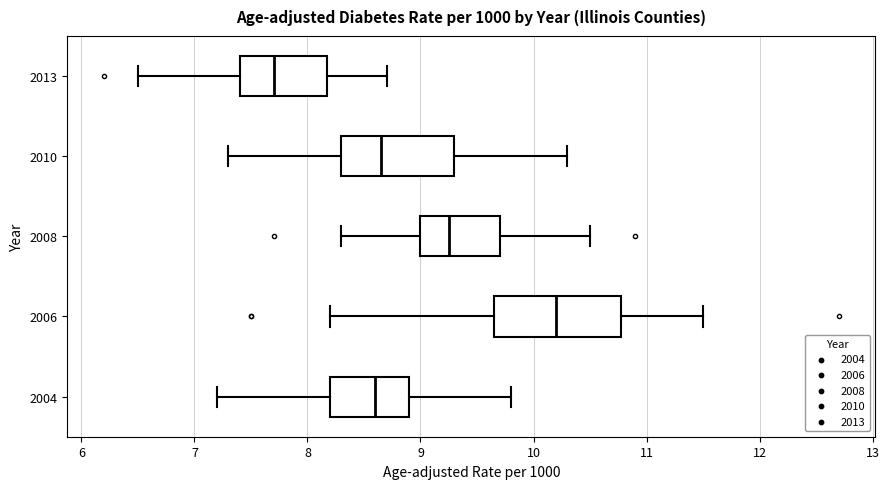

Where does the median line of the box at y = 2013 sit on the x-axis? The values are not printed on the chart, so give them approximately, as read against the axis.

7.7